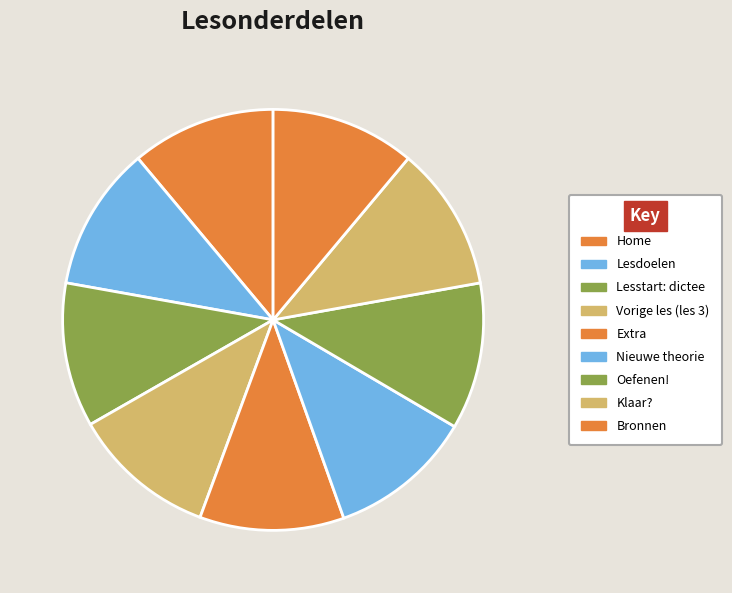

What is the largest slice in the pie chart?

Oefenen!